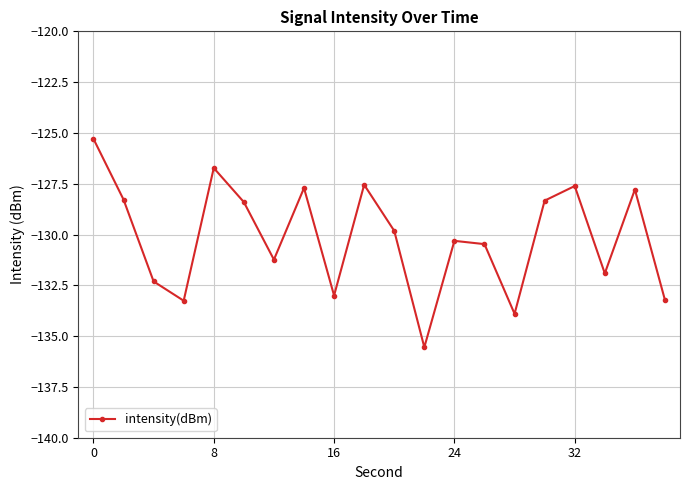

What is the greatest value displayed?

-125.3